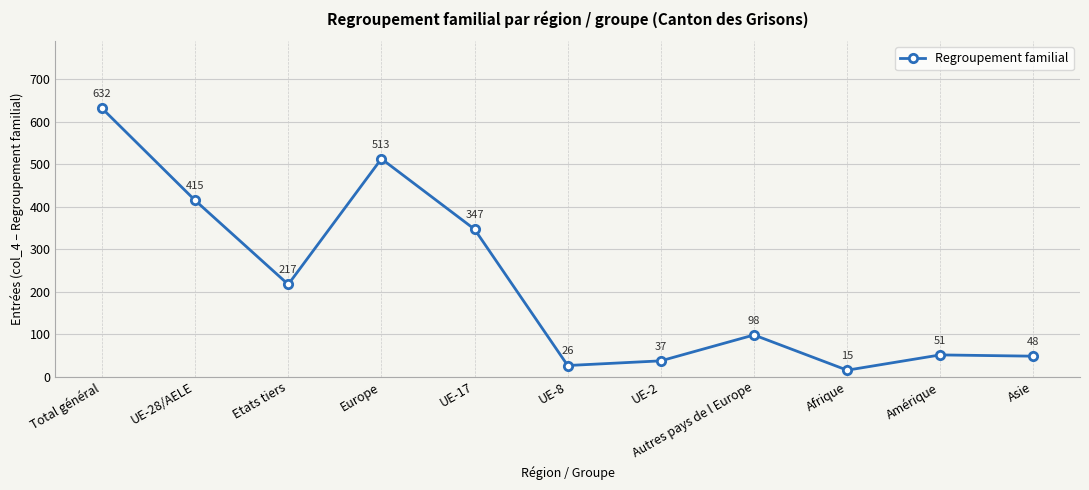

Does the chart display data point markers on the line(s)?

Yes